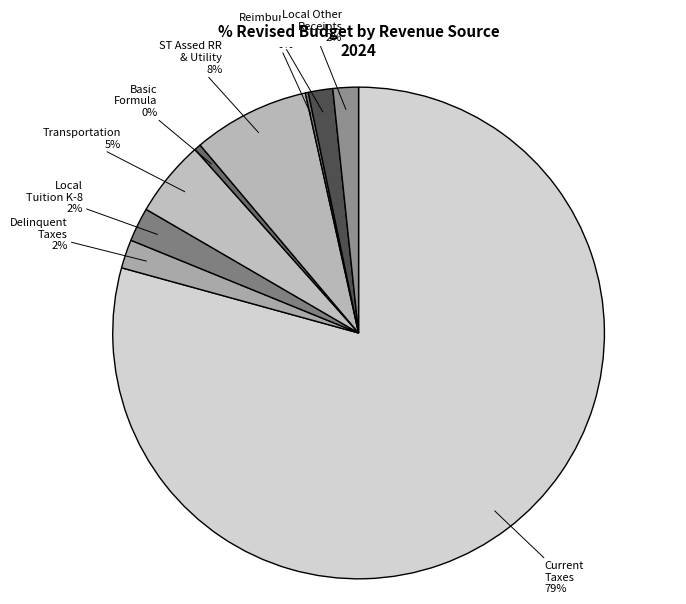

To the nearest percent, what is the difference between the largest and smallest slice percentages?

79%